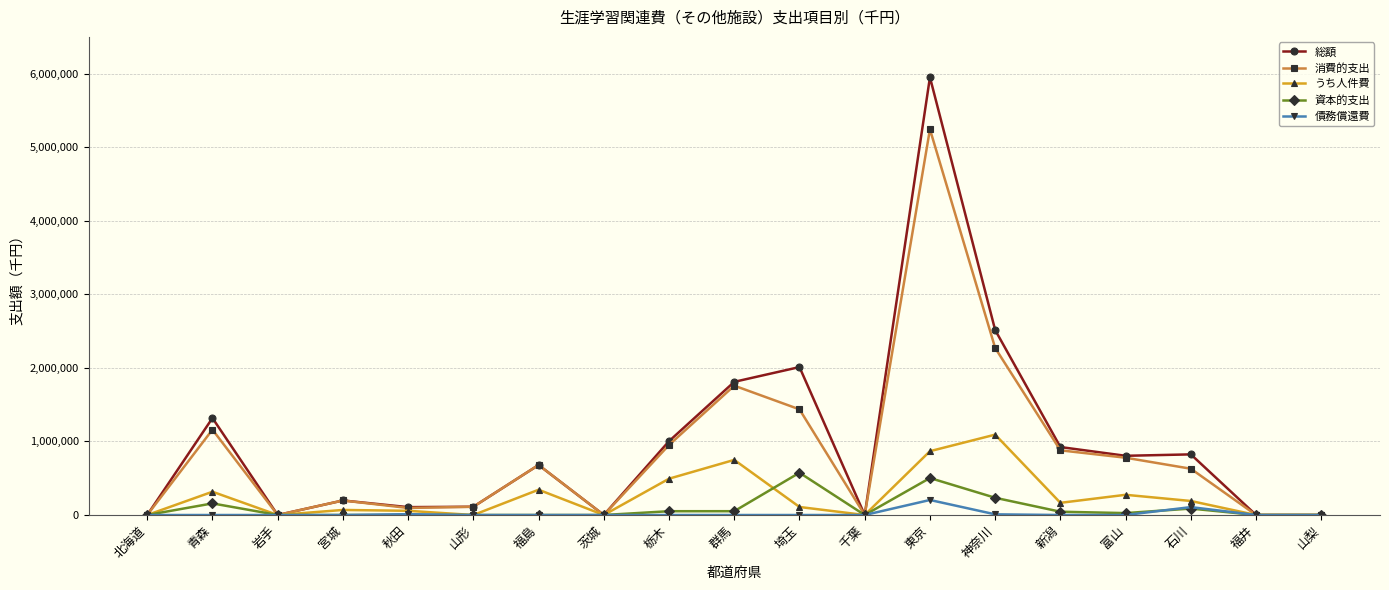

Which series has the largest total across all categories?

総額